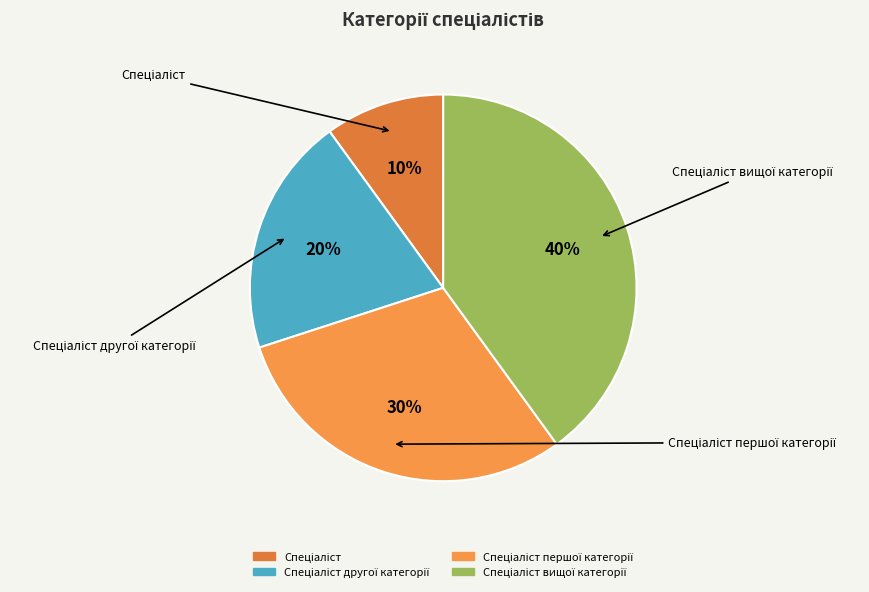

Combined, do Спеціаліст вищої категорії and Спеціаліст другої категорії account for over 50%?

Yes